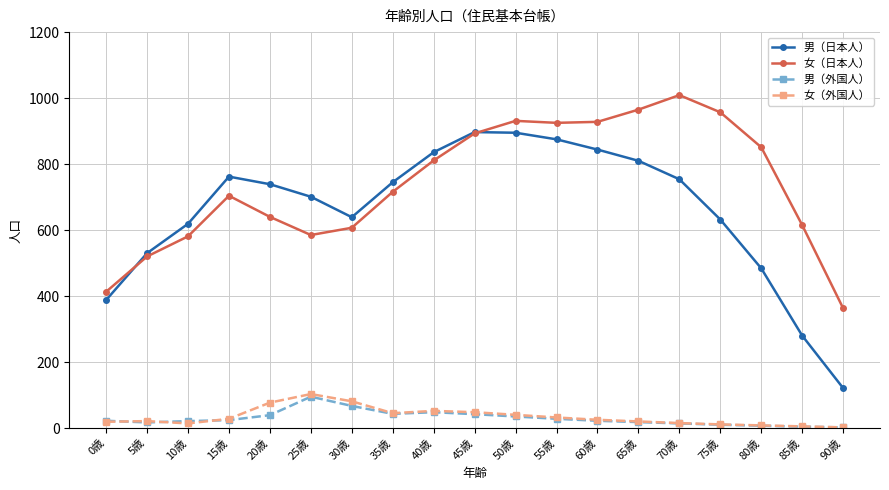

At which label does 女（日本人） reach its minimum?

90歳